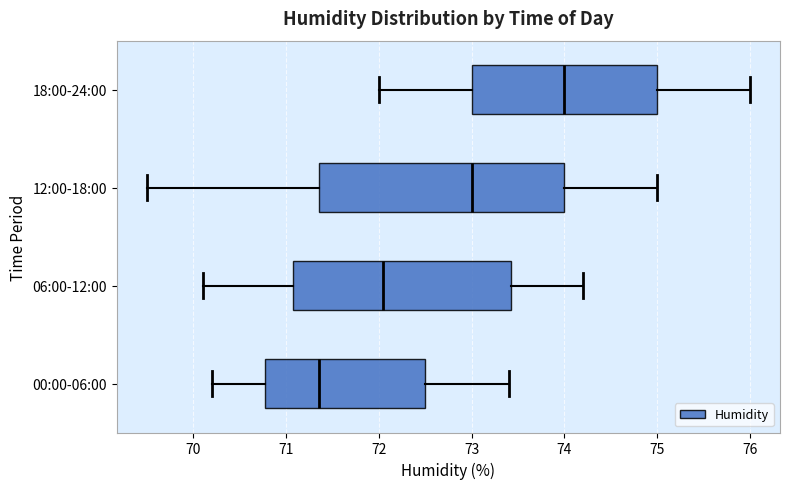

Reading bottom to top, transcribe this box plot: for each box, give where its median line is, the range the box spans, and where its two whiskers end, as read against the x-axis. The values are not printed on the chart, so give them approximately, as read against the axis.

00:00-06:00: median 71.4, box 70.8 to 72.5, whiskers 70.2 to 73.4
06:00-12:00: median 72.1, box 71.1 to 73.4, whiskers 70.1 to 74.2
12:00-18:00: median 73.0, box 71.4 to 74.0, whiskers 69.5 to 75.0
18:00-24:00: median 74.0, box 73.0 to 75.0, whiskers 72.0 to 76.0